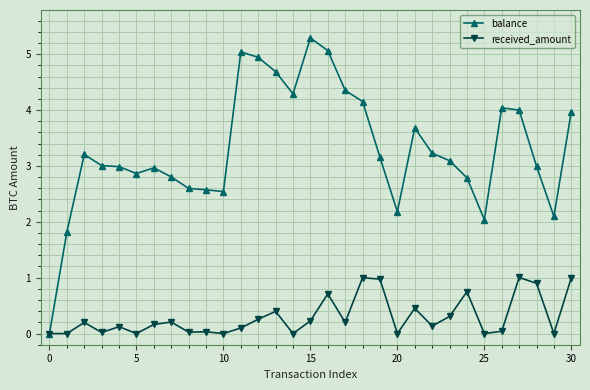

What is the sum of all balance values?

102.4